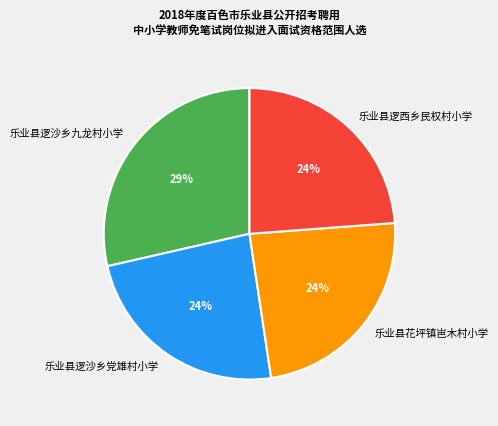

Approximately how many times larger is the value at 乐业县逻沙乡九龙村小学 compared to 乐业县花坪镇岜木村小学?

1.2